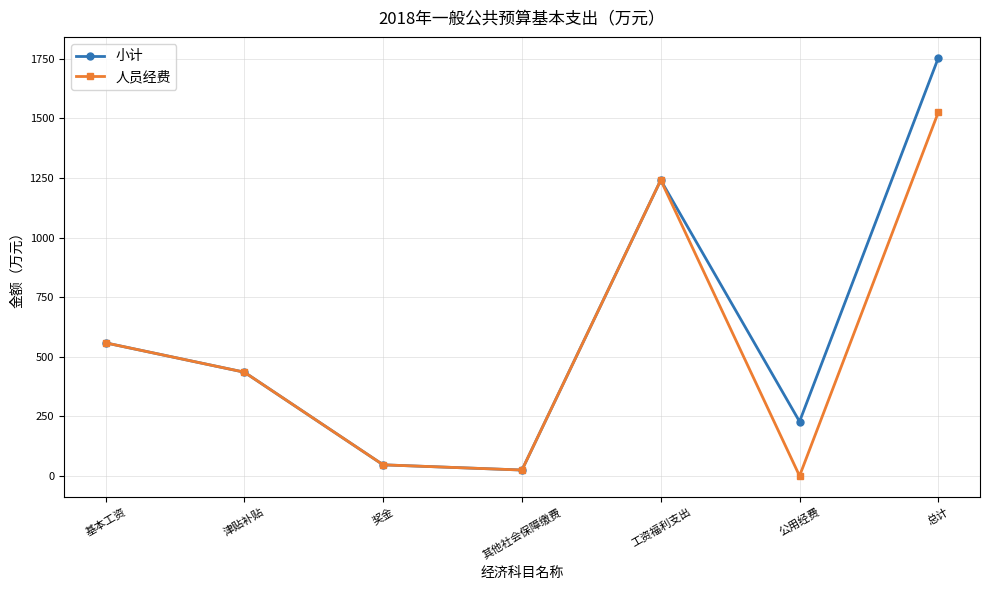

What is the value of the 人员经费 point at the 2nd from the left?

435.3